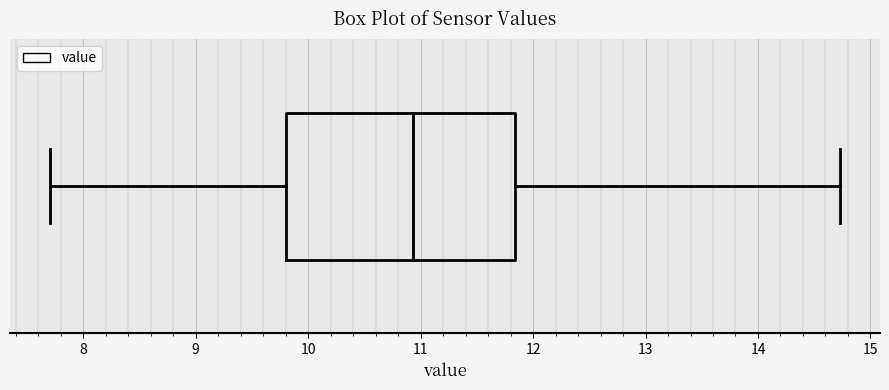

Read this box plot against the x-axis: the position of the median line, the range covered by the box, and the ends of both whiskers. The values are not printed on the chart, so give them approximately, as read against the axis.

median 10.9, box 9.8 to 11.8, whiskers 7.7 to 14.7